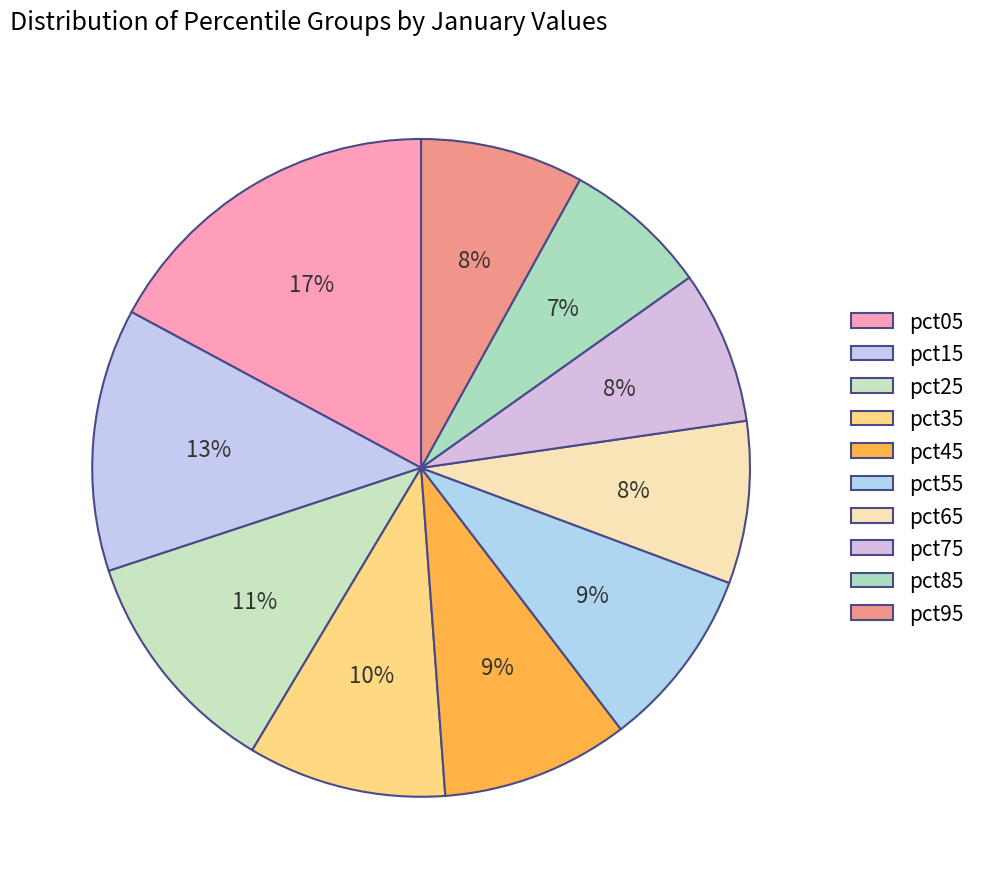

Is it true that pct55 is 17% of the pie?

False